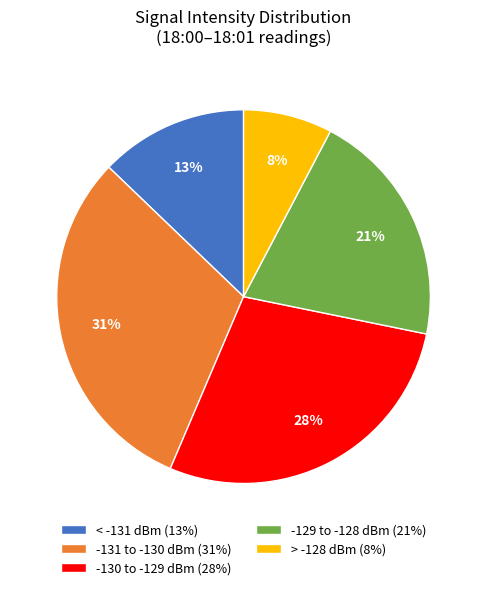

How many segments does this pie chart have?

5